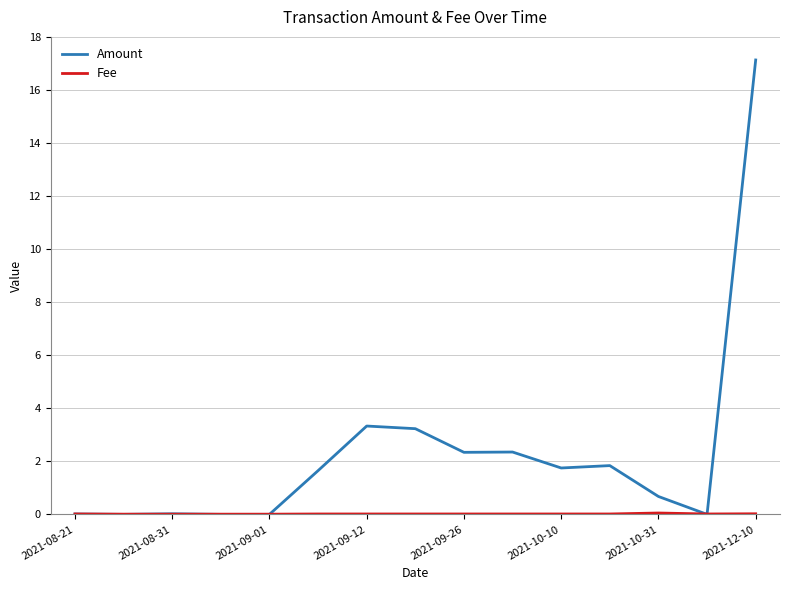

Which series has the largest range (max minus min)?

Amount